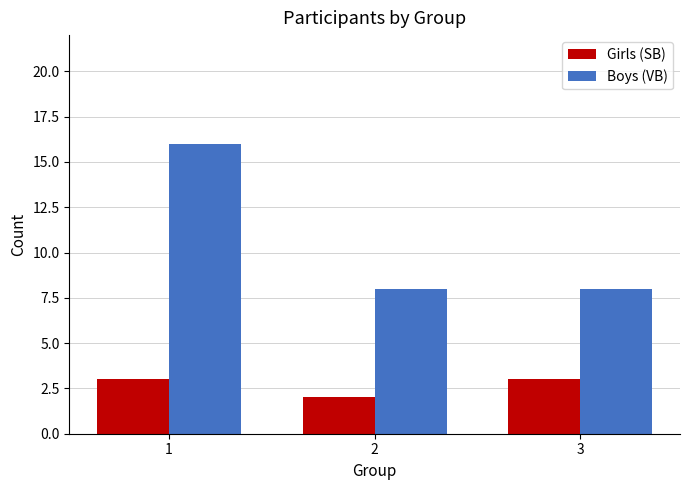

Reading left to right, list all the values displayed in this chart.

Girls (SB): 3	2	3
Boys (VB): 16	8	8